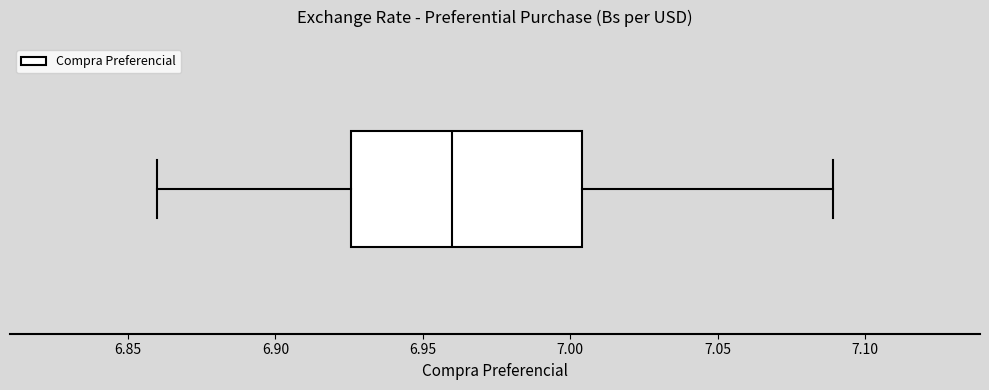

Read this box plot against the x-axis: the position of the median line, the range covered by the box, and the ends of both whiskers. The values are not printed on the chart, so give them approximately, as read against the axis.

median 6.960, box 6.925 to 7.005, whiskers 6.860 to 7.090